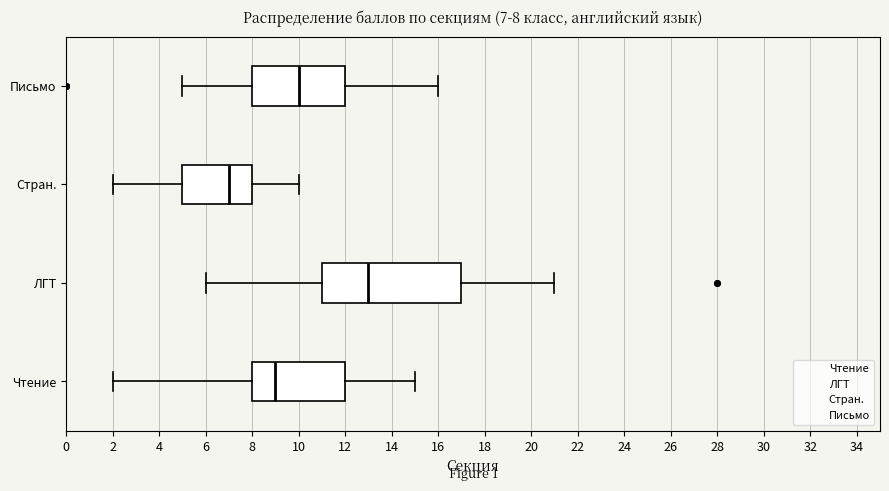

Comparing the boxes themselves (not the whiskers), which one is the widest?

ЛГТ